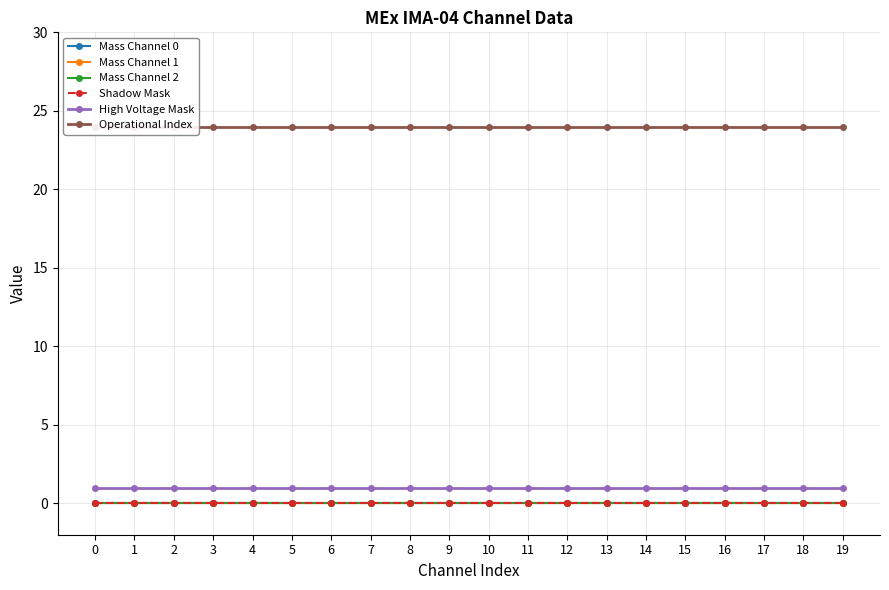

At how many categories does at least one series exceed 5?

20